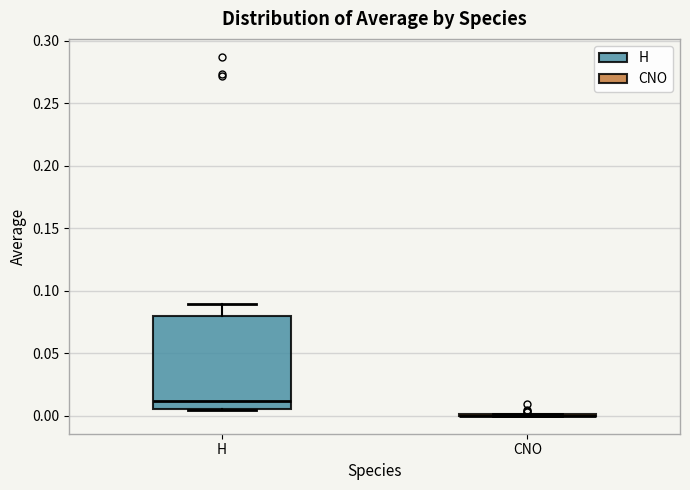

Where does the upper whisker of the box for H end on the y-axis? The values are not printed on the chart, so give them approximately, as read against the axis.

0.090